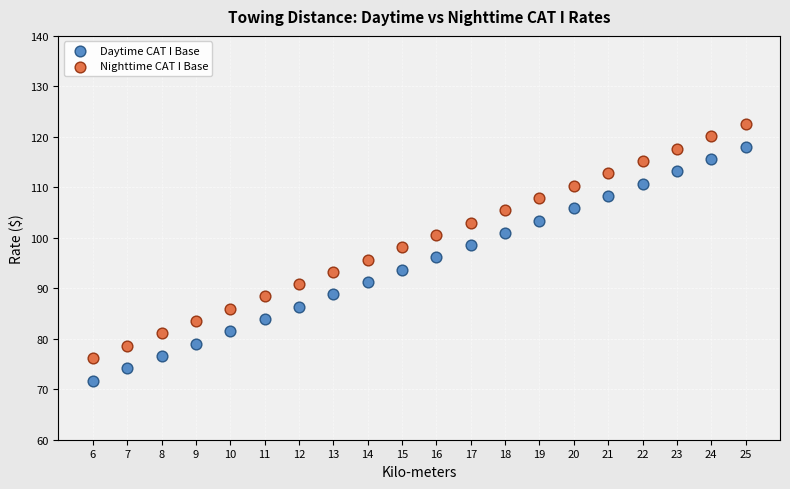

What are all the series names shown in the legend?

Daytime CAT I Base, Nighttime CAT I Base